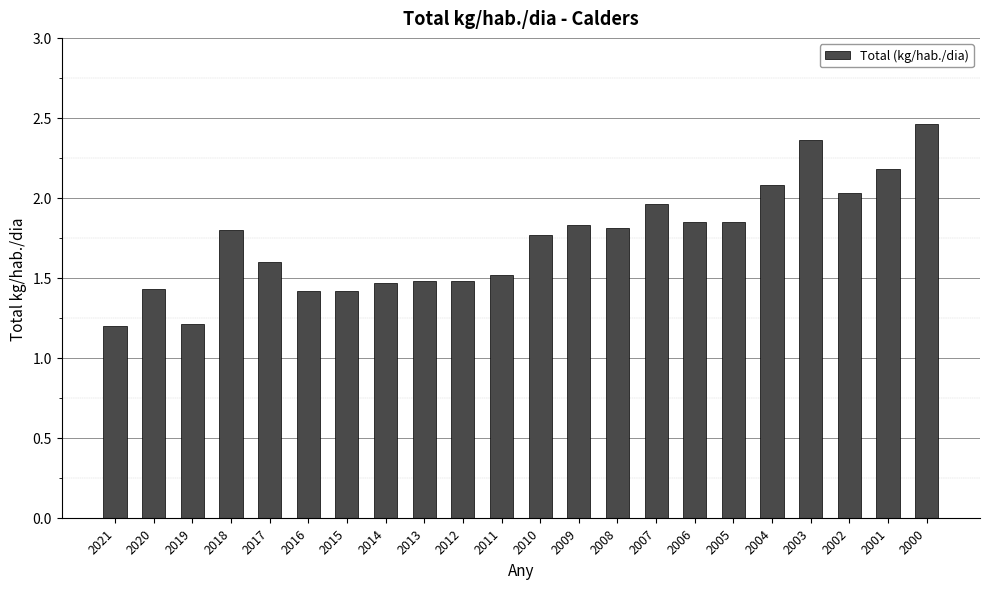

What is the sum of all values?

38.2